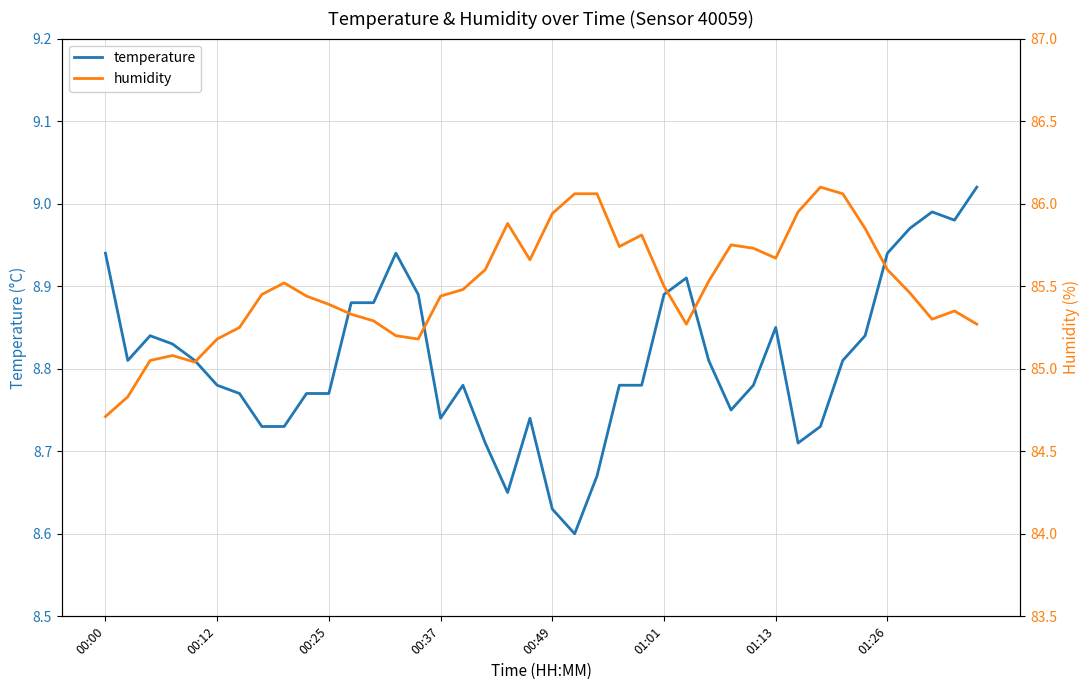

True or false: humidity and temperature cross at least once.

False